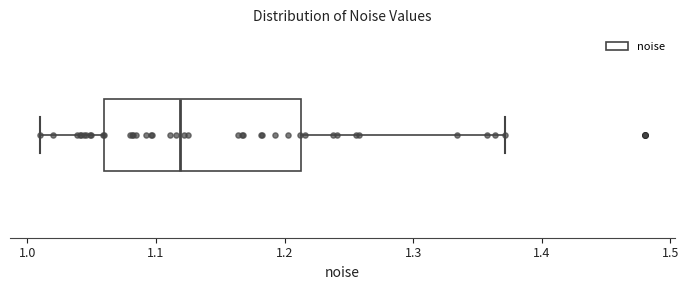

Where is the left edge of the box on the x-axis? The values are not printed on the chart, so give them approximately, as read against the axis.

1.06